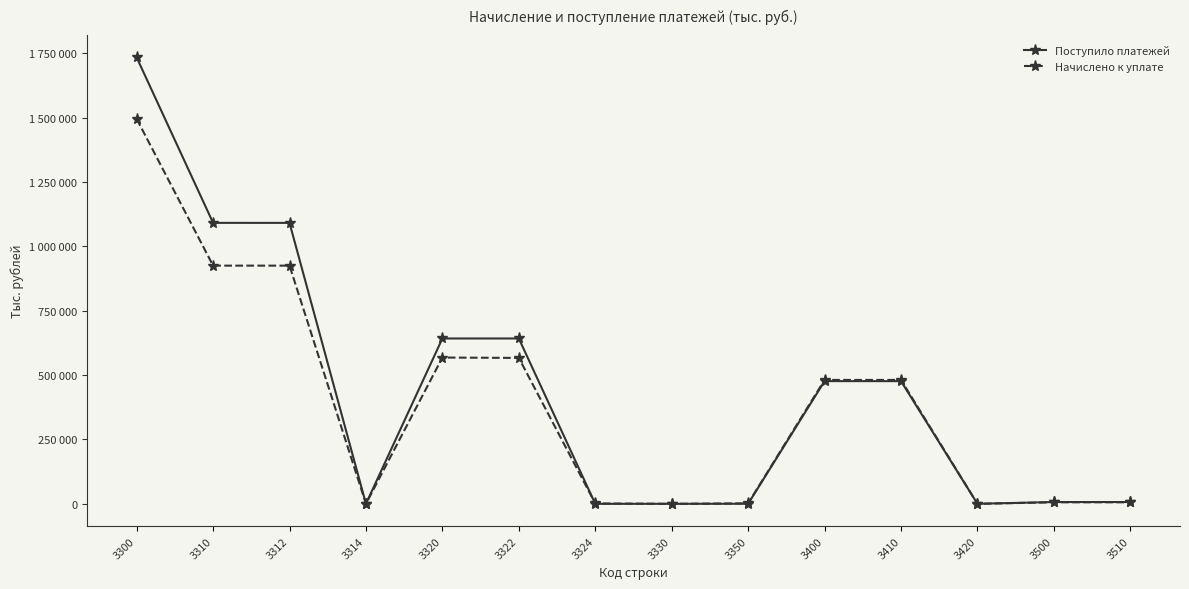

What are all the series names shown in the legend?

Поступило платежей, Начислено к уплате